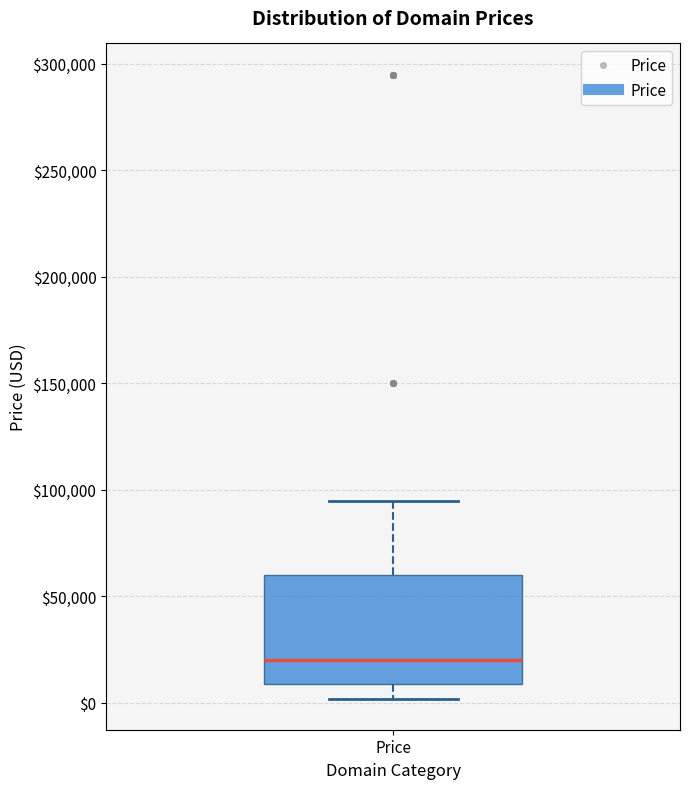

Where is the lower edge of the box for Price on the y-axis? The values are not printed on the chart, so give them approximately, as read against the axis.

10000